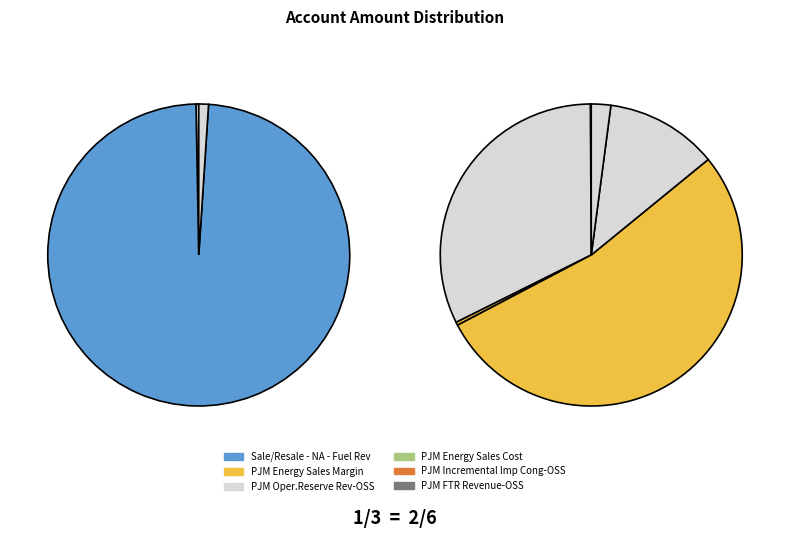

How much of the chart is everything except PJM Oper.Reserve Rev-OSS?

99.7%